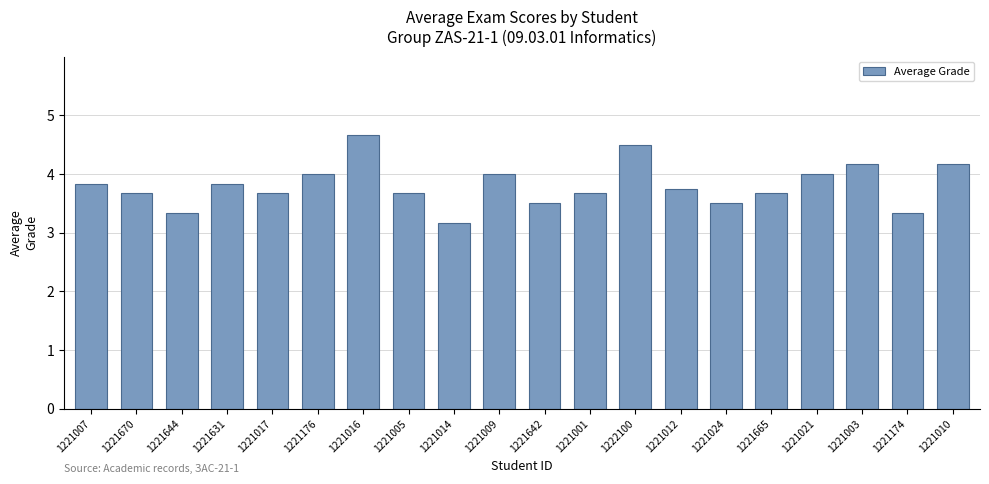

Are the bars horizontal?

No